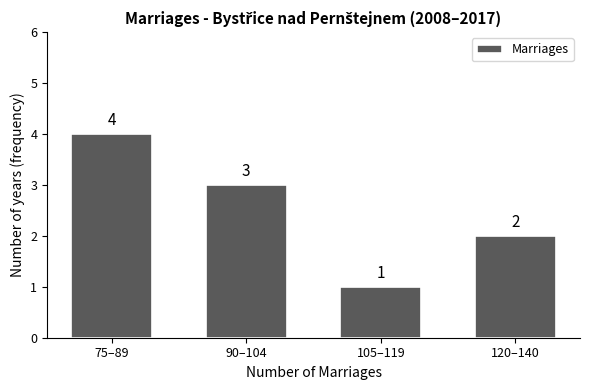

Reading left to right, list all the values displayed in this chart.

75–89=4	90–104=3	105–119=1	120–140=2